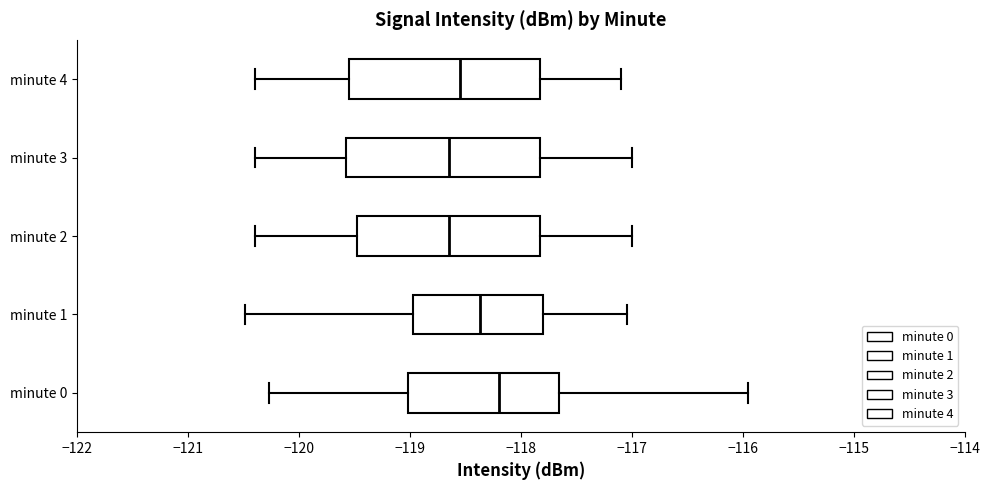

Where does the median line of the box for minute 1 sit on the x-axis? The values are not printed on the chart, so give them approximately, as read against the axis.

-118.4